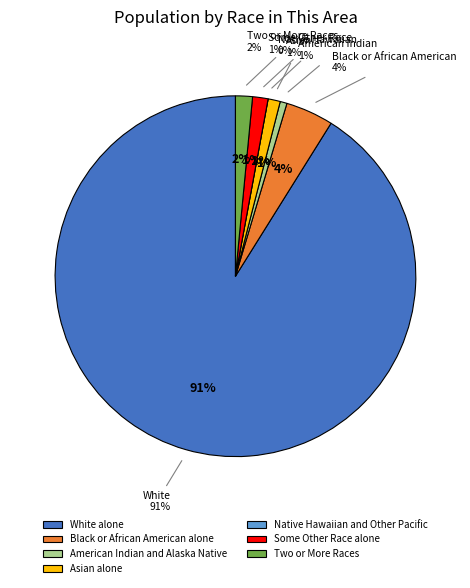

To the nearest percent, what portion does Two or More Races represent?

2%